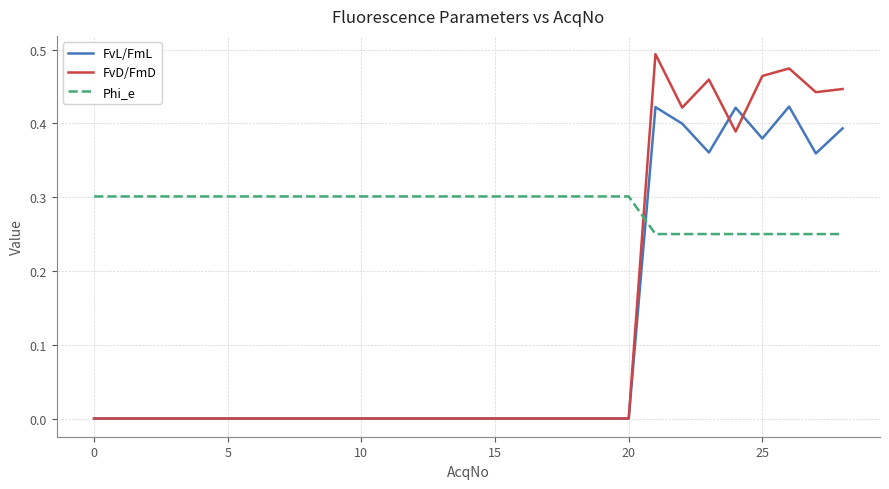

True or false: Phi_e and FvL/FmL intersect in this chart.

True